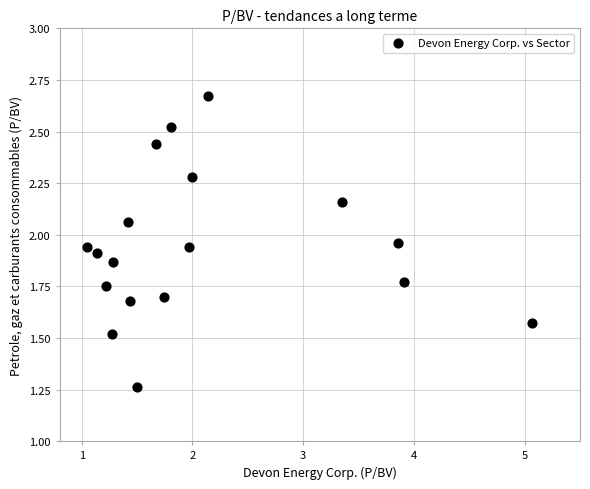

What is the range of X values (max minus min)?

4.0